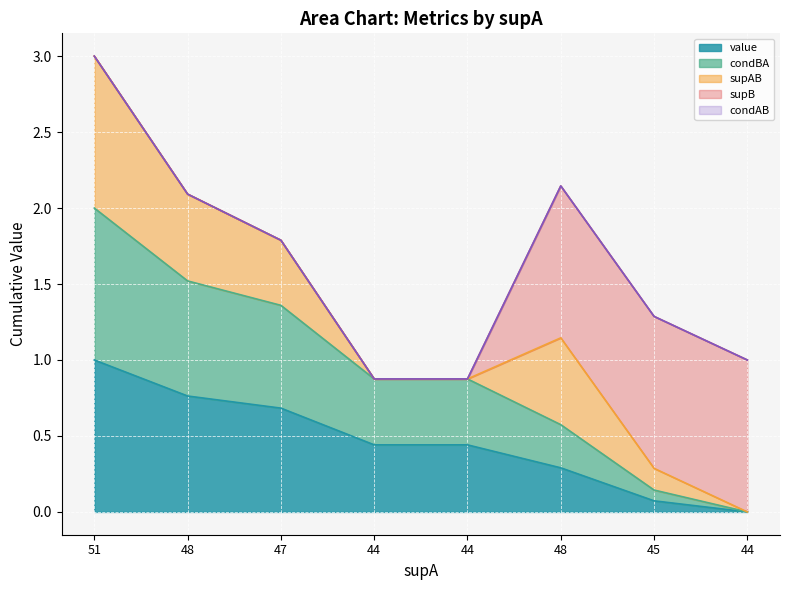

What is the label of the 4th point from the left?

44